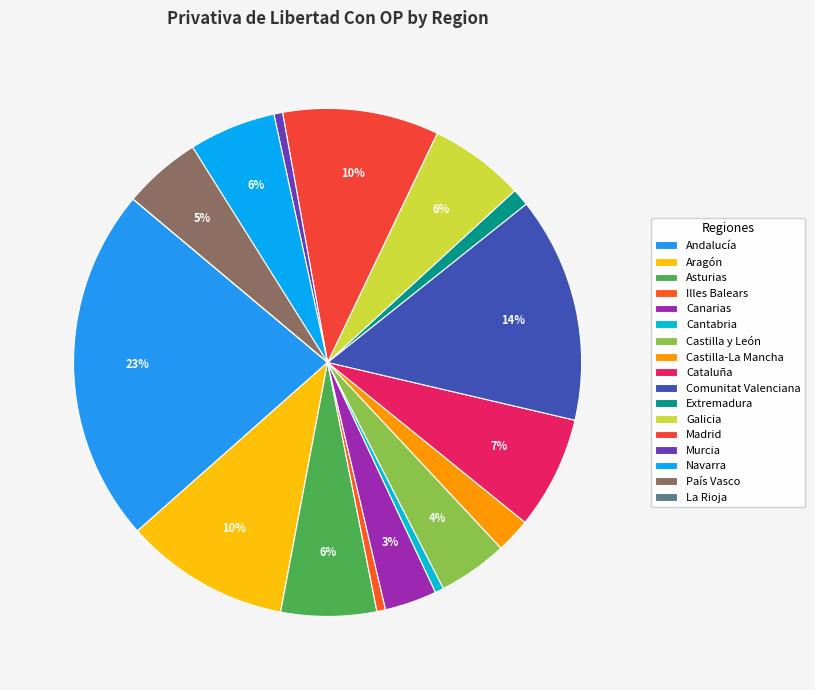

Is there a majority slice in this chart?

No